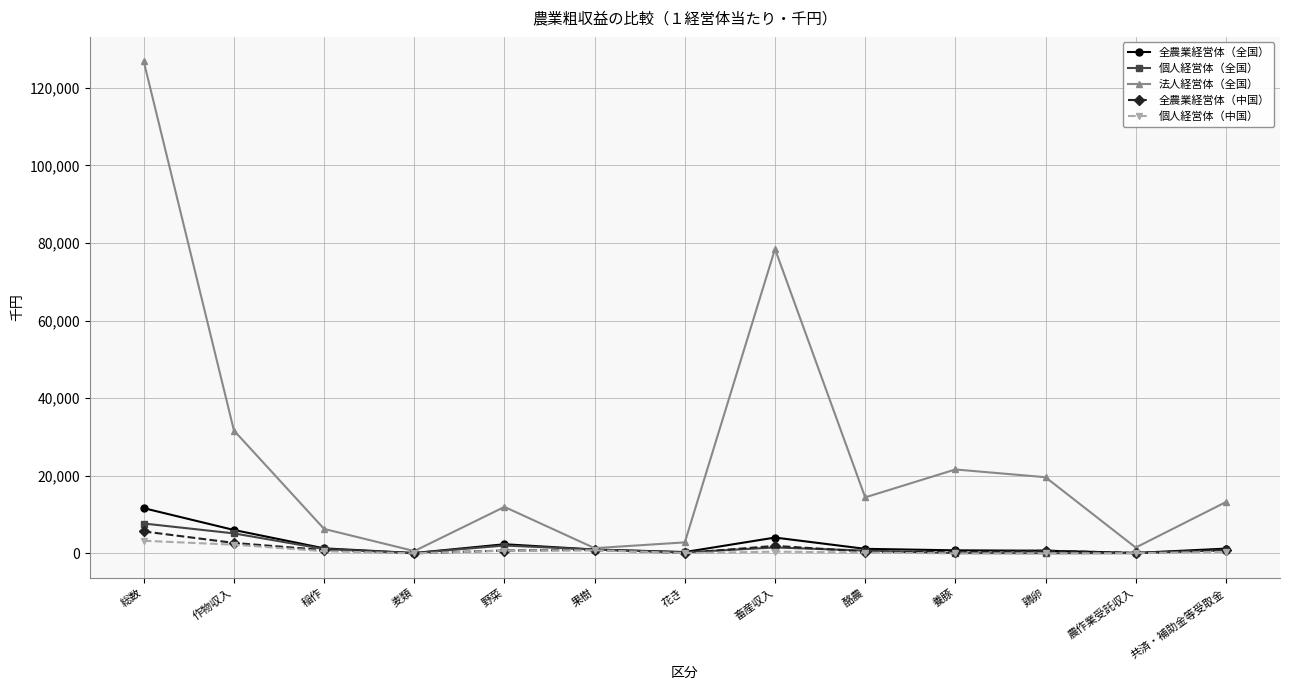

Which series changed the most between 果樹 and 鶏卵?

法人経営体（全国）